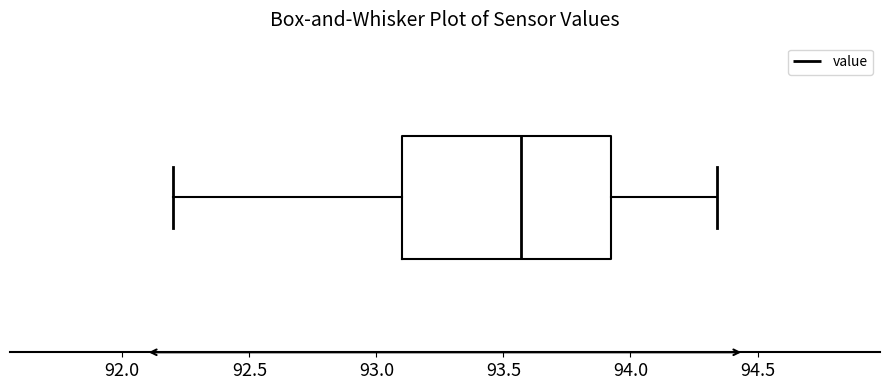

Where does the right whisker of the box end on the x-axis? The values are not printed on the chart, so give them approximately, as read against the axis.

94.35